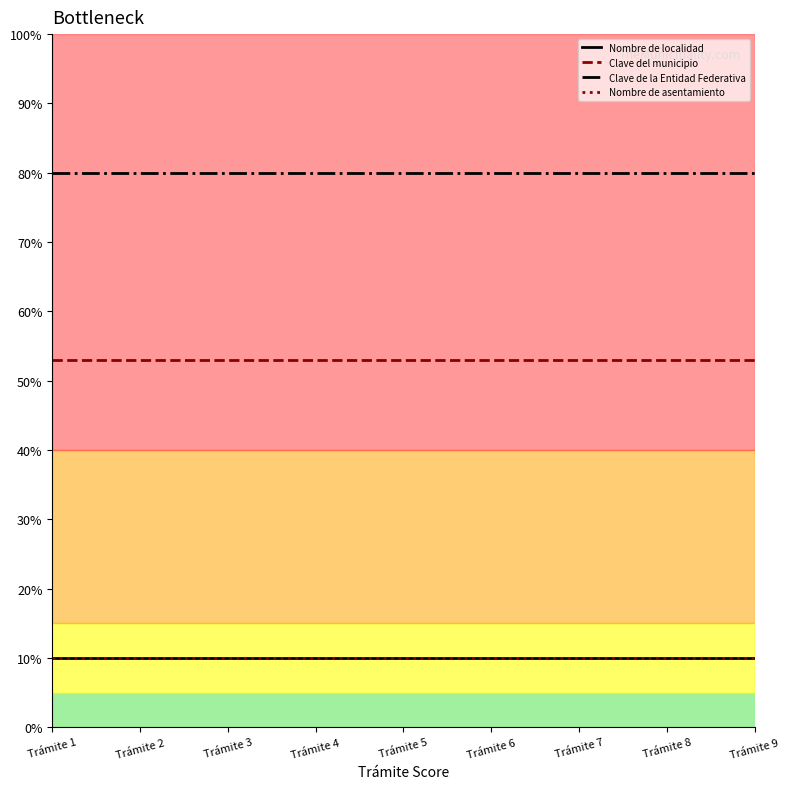

The Nombre de localidad series shows 10 at Trámite 9. True or false?

True